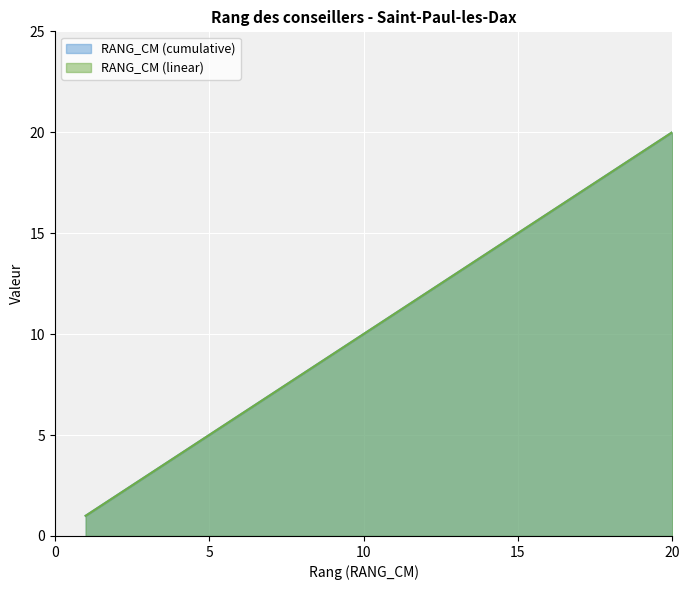

What is the difference between the maximum and minimum values in the RANG_CM (linear) series?

19